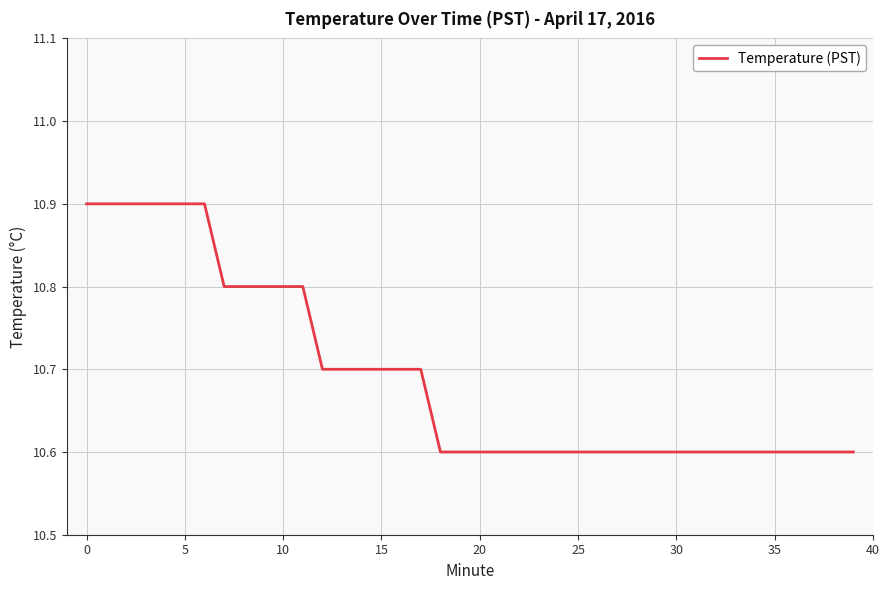

What is the maximum value shown in the chart?

10.9